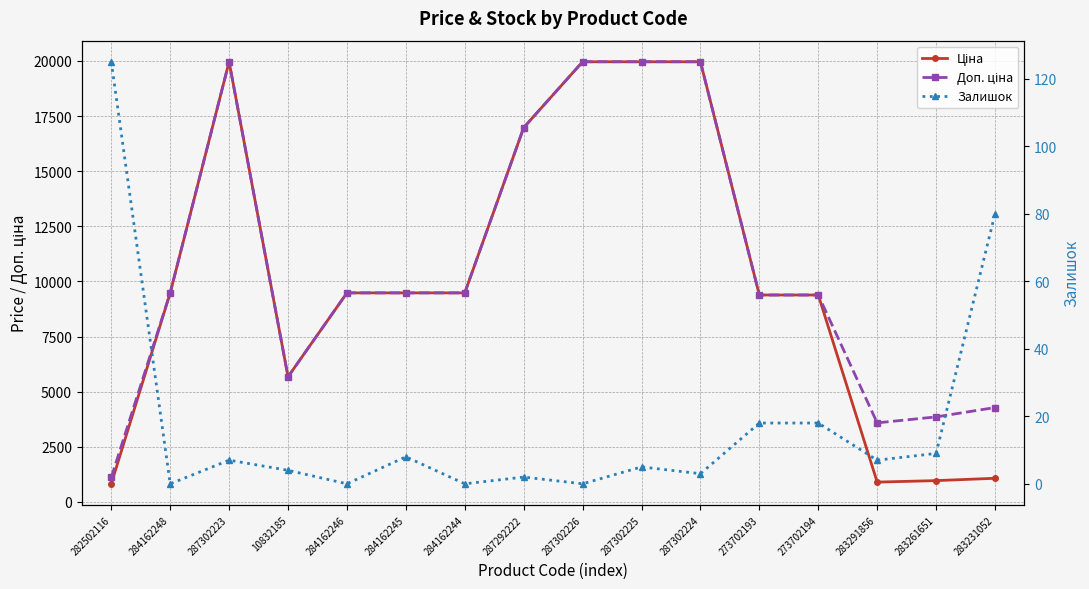

In Ціна, how many points are higher than both neighbors (excluding endpoints)?

1